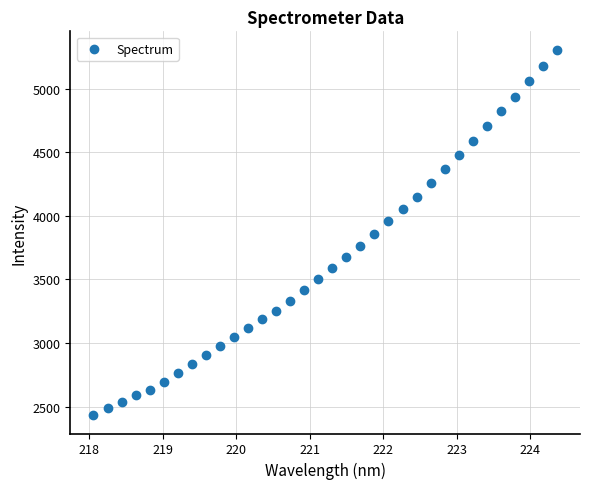

What is the range of X values (max minus min)?

6.3